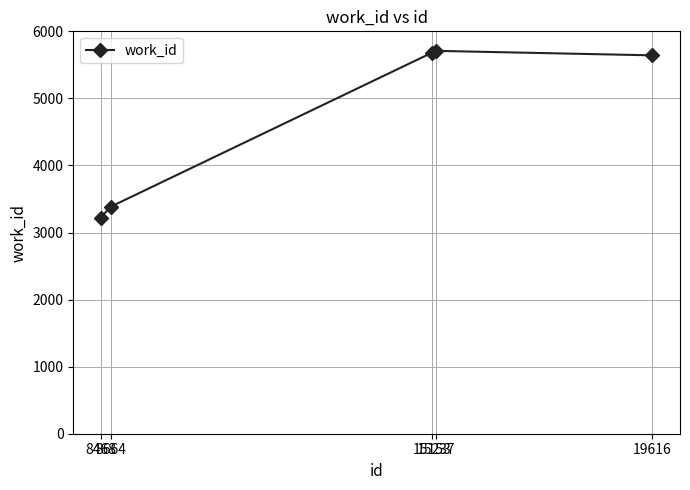

Count the number of data series in this chart.

1